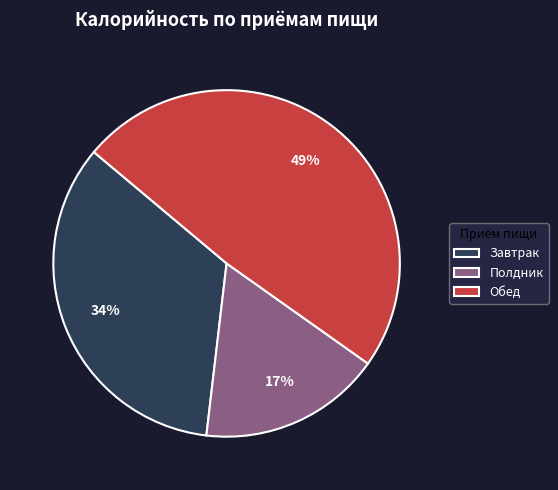

Between Полдник and Обед, which is larger?

Обед